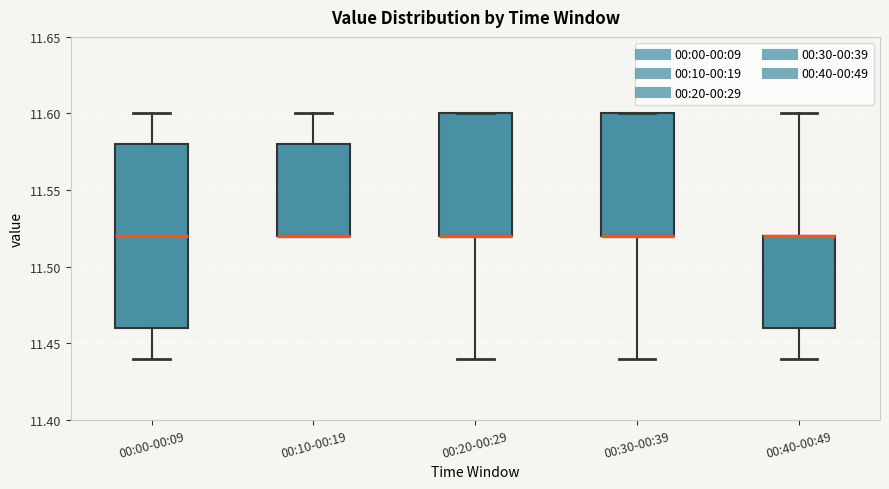

Reading left to right, read every box against the y-axis: the position of its median line, the range the box covers, and the ends of its whiskers. The values are not printed on the chart, so give them approximately, as read against the axis.

00:00-00:09: median 11.52, box 11.46 to 11.58, whiskers 11.44 to 11.60
00:10-00:19: median 11.52 (drawn on the box's lower edge), box 11.52 to 11.58, whiskers 11.52 to 11.60
00:20-00:29: median 11.52 (drawn on the box's lower edge), box 11.52 to 11.60, whiskers 11.44 to 11.60
00:30-00:39: median 11.52 (drawn on the box's lower edge), box 11.52 to 11.60, whiskers 11.44 to 11.60
00:40-00:49: median 11.52 (drawn on the box's upper edge), box 11.46 to 11.52, whiskers 11.44 to 11.60